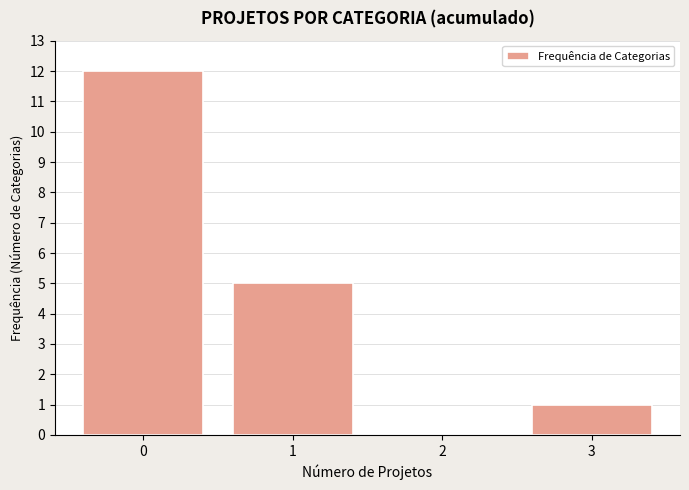

Reading right to left, transcribe all the data shown in this chart.

3=1	2=0	1=5	0=12